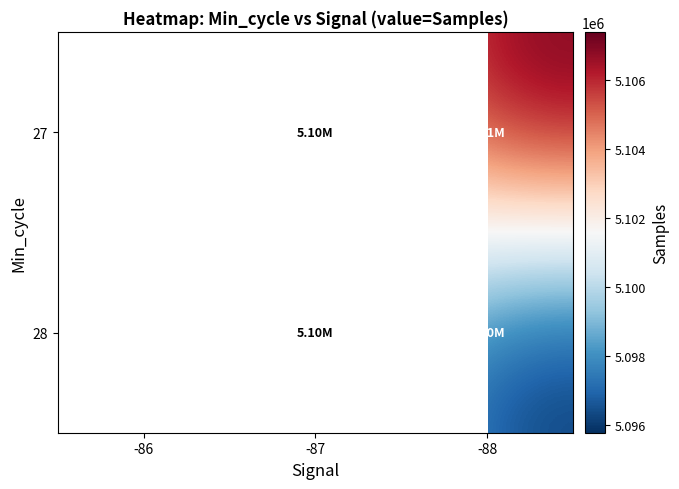

Which label corresponds to the smallest value in the chart?

-88